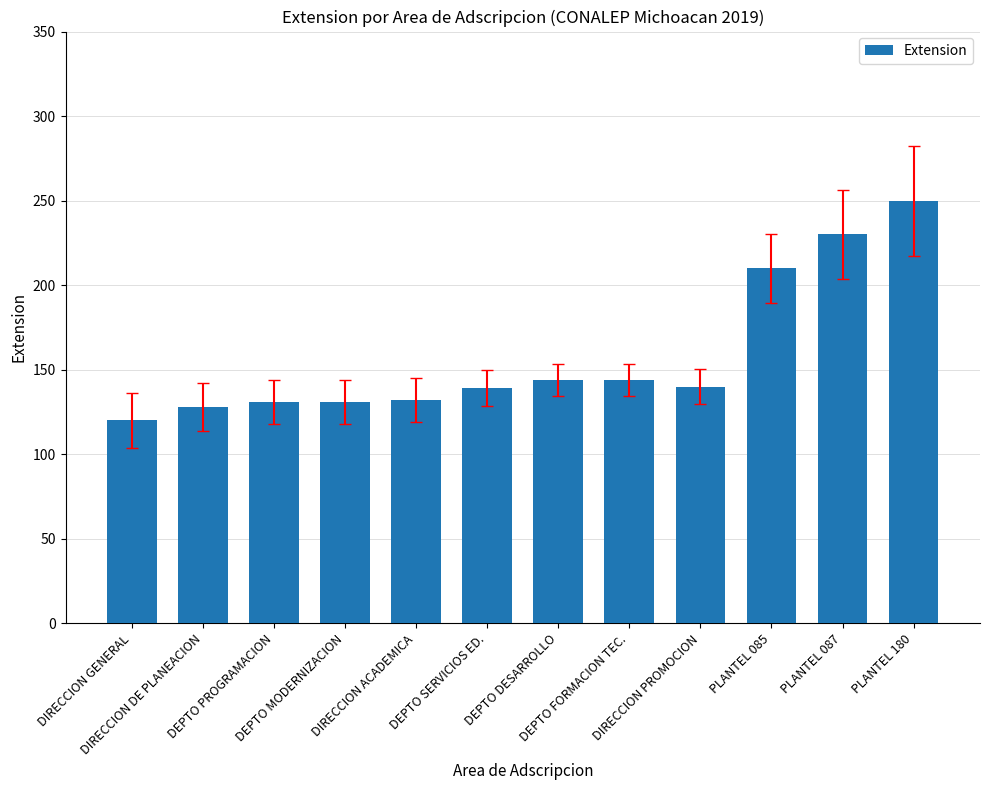

How many bars are there in total?

12